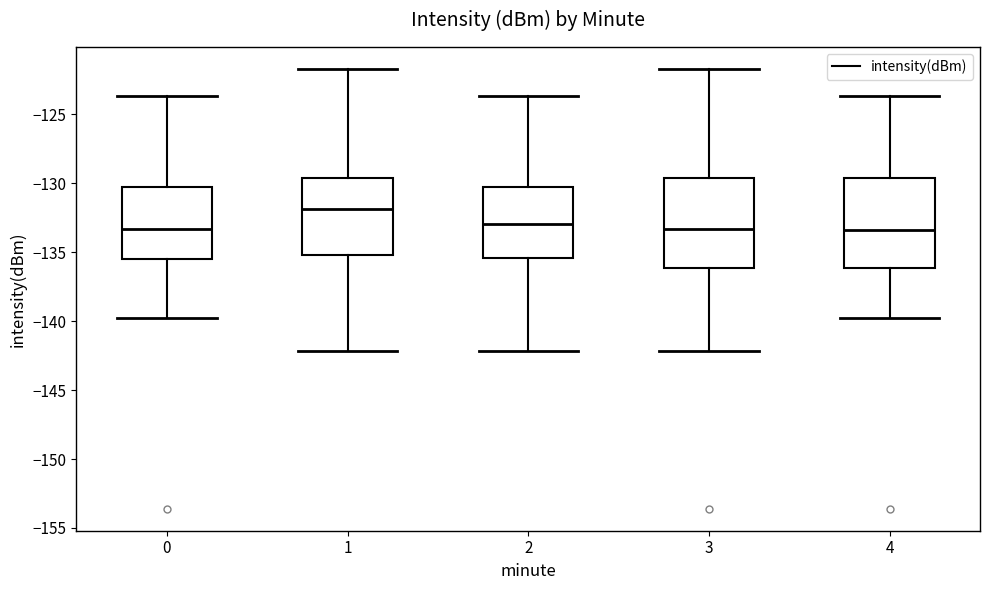

Reading left to right, read every box against the y-axis: the position of its median line, the range the box covers, and the ends of its whiskers. The values are not printed on the chart, so give them approximately, as read against the axis.

0: median -133.5, box -135.5 to -130.0, whiskers -139.5 to -123.5
1: median -132.0, box -135.0 to -129.5, whiskers -142.0 to -121.5
2: median -133.0, box -135.5 to -130.0, whiskers -142.0 to -123.5
3: median -133.5, box -136.0 to -129.5, whiskers -142.0 to -121.5
4: median -133.5, box -136.0 to -129.5, whiskers -139.5 to -123.5